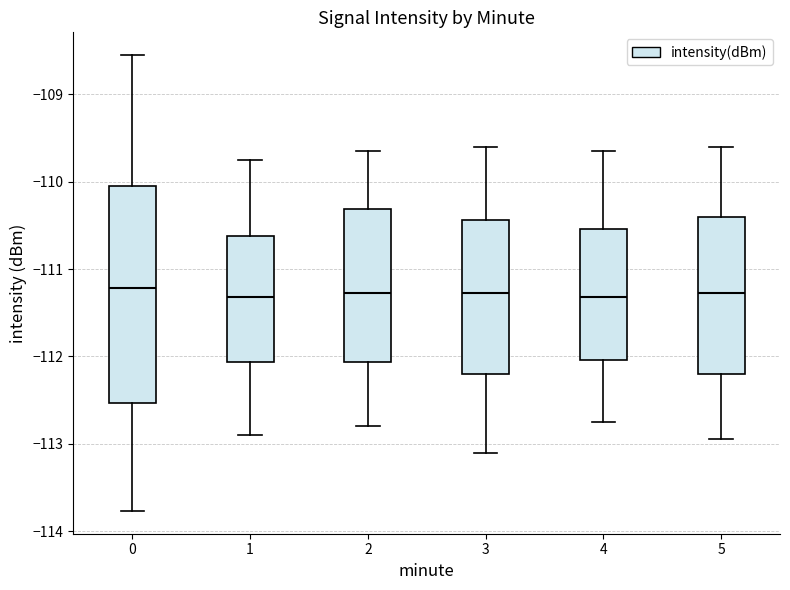

Which box is the tallest, from its lower edge to its upper edge?

0